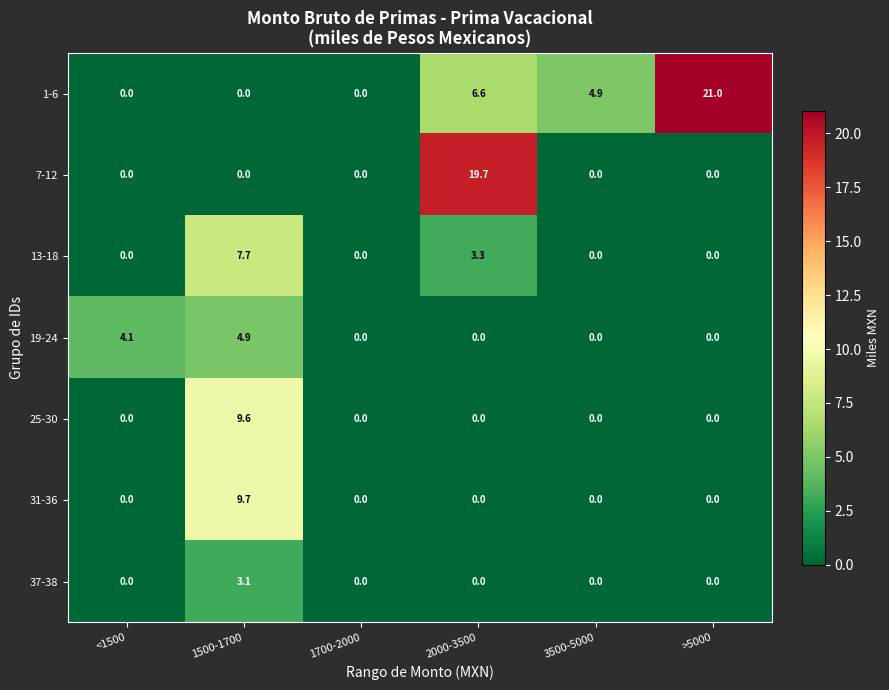

What is the sum of all 31-36 values?

9.7